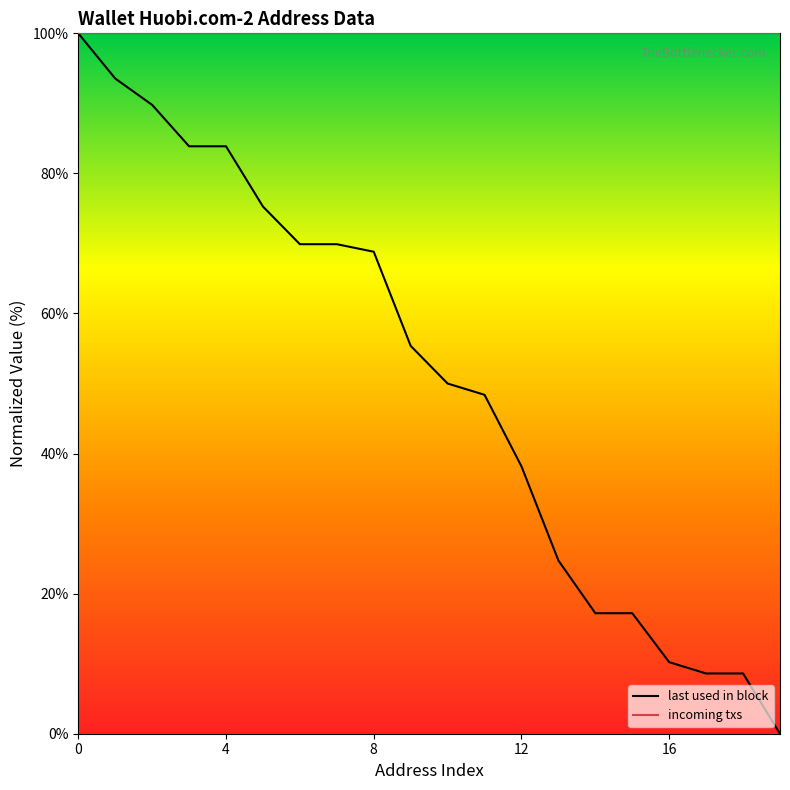

Which series has the largest total across all categories?

incoming txs